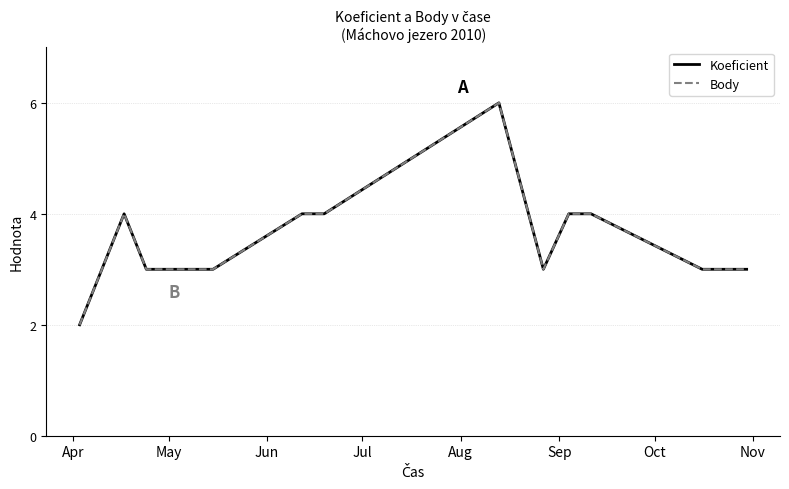

At which label does Body first exceed 3?

Jun